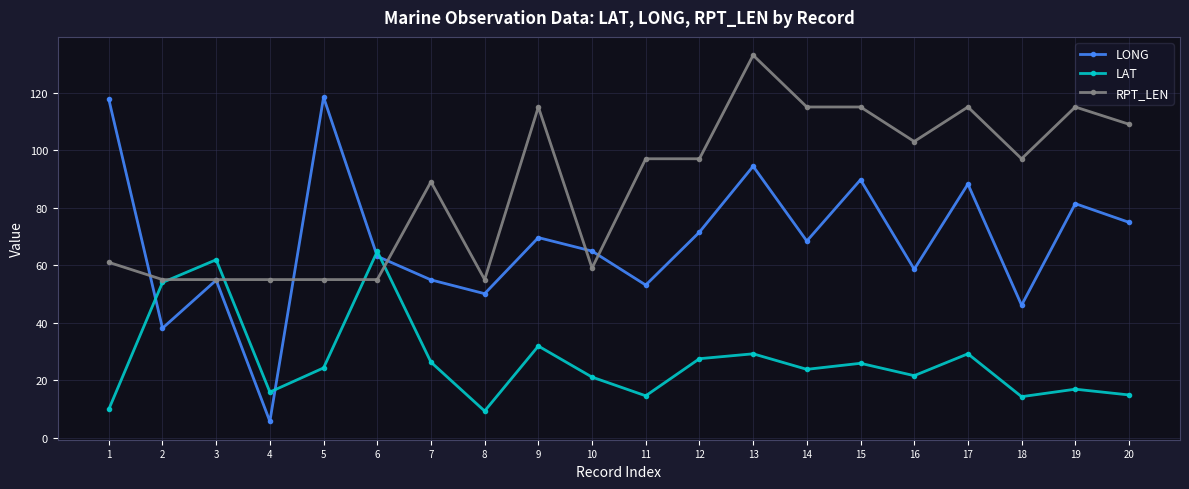

At which category is the sum across all series the highest?

13